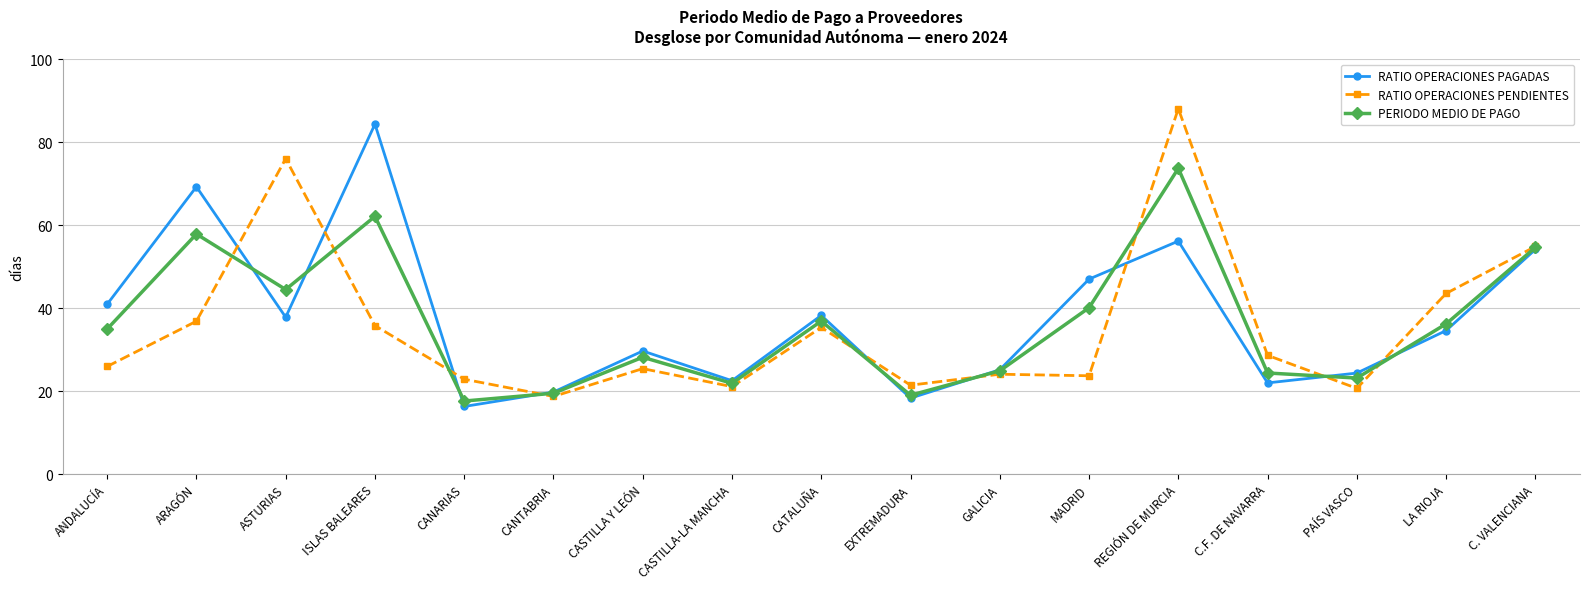

What is the difference between the highest and lowest values at CATALUÑA?

2.9